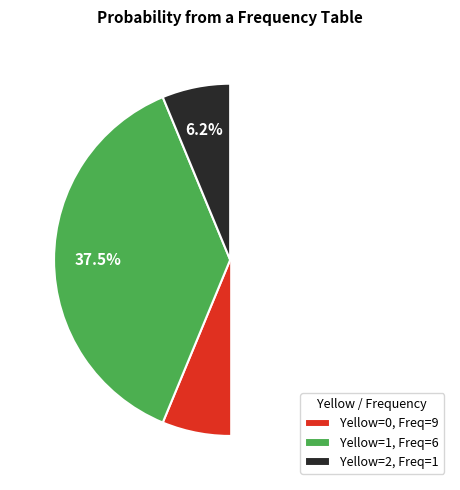

Rank the categories by value from highest to lowest.

0, 1, 2